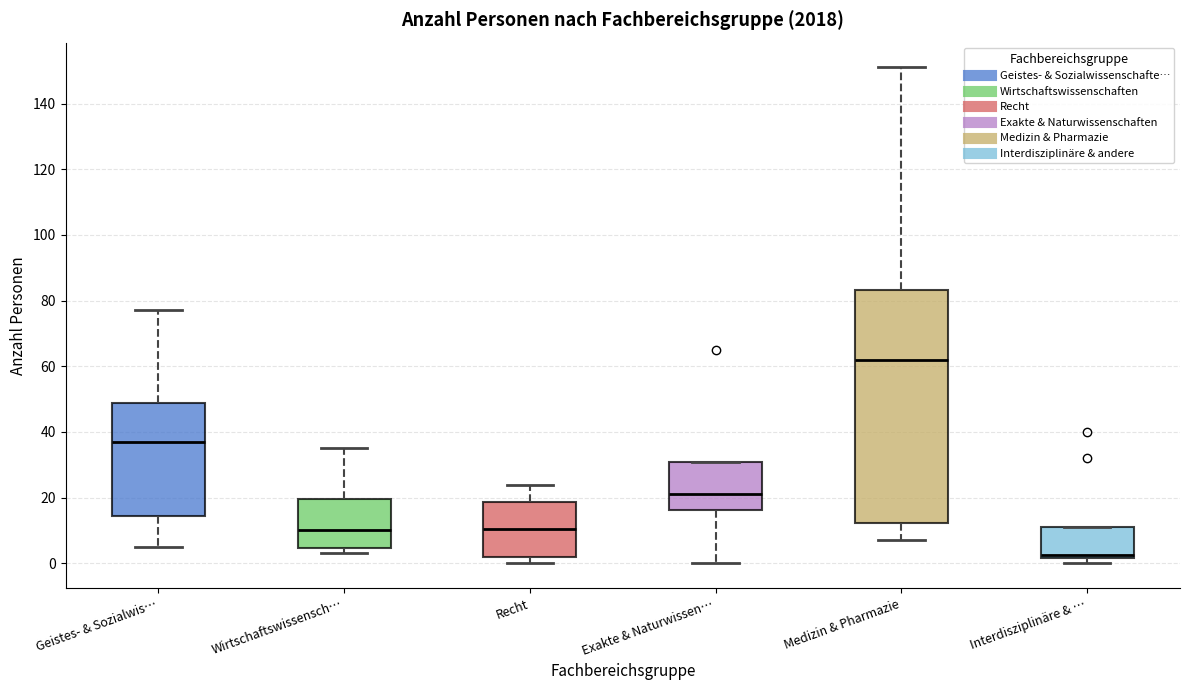

Reading left to right, read every box against the y-axis: the position of its median line, the range the box covers, and the ends of its whiskers. The values are not printed on the chart, so give them approximately, as read against the axis.

Geistes- & Sozialwis…: median 38, box 14 to 48, whiskers 6 to 78
Wirtschaftswissensch…: median 10, box 4 to 20, whiskers 4 (just below the box's lower edge) to 36
Recht: median 10, box 2 to 18, whiskers 0 to 24
Exakte & Naturwissen…: median 22, box 16 to 32, whiskers 0 to 32
Medizin & Pharmazie: median 62, box 12 to 84, whiskers 8 to 152
Interdisziplinäre & …: median 2 (just above the box's lower edge), box 2 to 12, whiskers 0 to 12